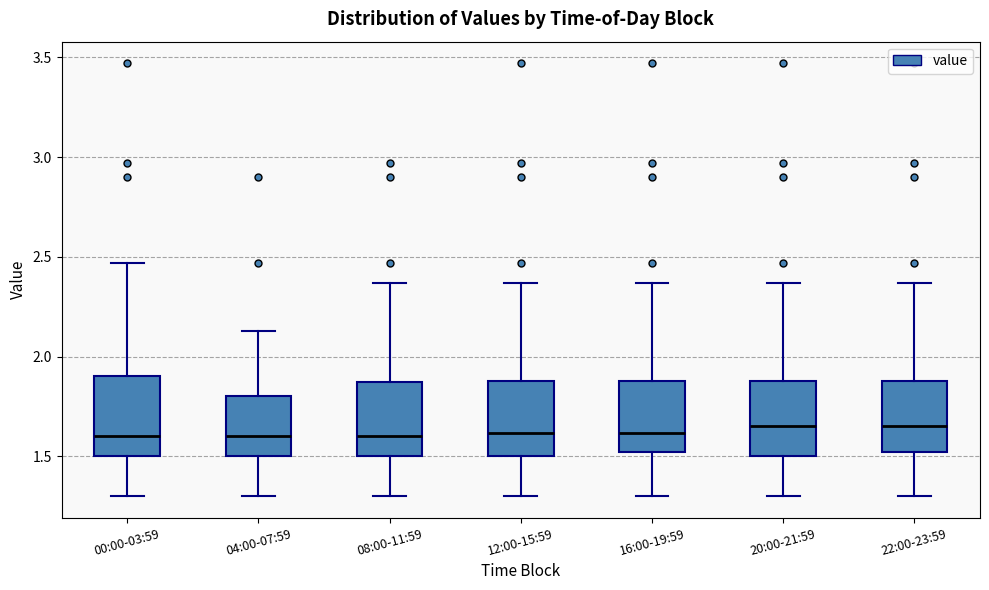

Reading left to right, transcribe this box plot: for each box, give where its median line is, the range the box spans, and where its two whiskers end, as read against the y-axis. The values are not printed on the chart, so give them approximately, as read against the axis.

00:00-03:59: median 1.60, box 1.50 to 1.90, whiskers 1.30 to 2.45
04:00-07:59: median 1.60, box 1.50 to 1.80, whiskers 1.30 to 2.15
08:00-11:59: median 1.60, box 1.50 to 1.85, whiskers 1.30 to 2.35
12:00-15:59: median 1.60, box 1.50 to 1.90, whiskers 1.30 to 2.35
16:00-19:59: median 1.60, box 1.50 to 1.90, whiskers 1.30 to 2.35
20:00-21:59: median 1.65, box 1.50 to 1.90, whiskers 1.30 to 2.35
22:00-23:59: median 1.65, box 1.50 to 1.90, whiskers 1.30 to 2.35